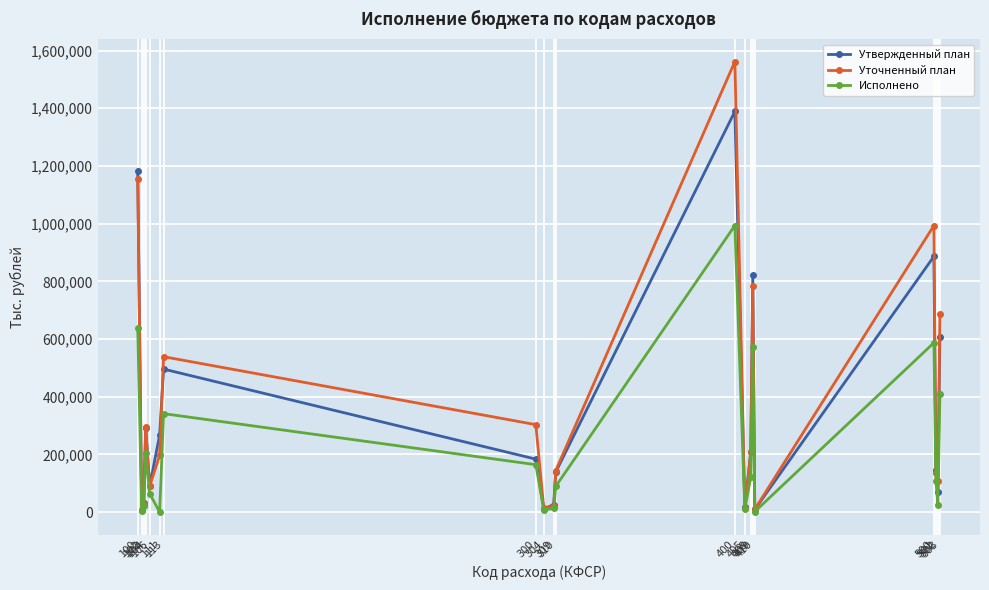

What is the highest value of the Уточненный план series?

1561977.8